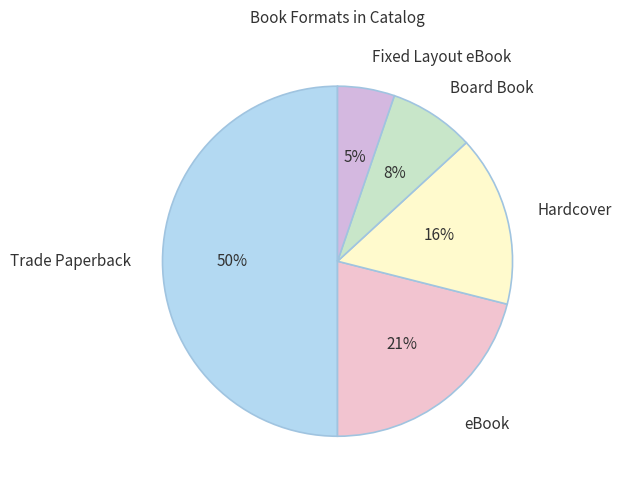

Which has a higher value, Board Book or Fixed Layout eBook?

Board Book